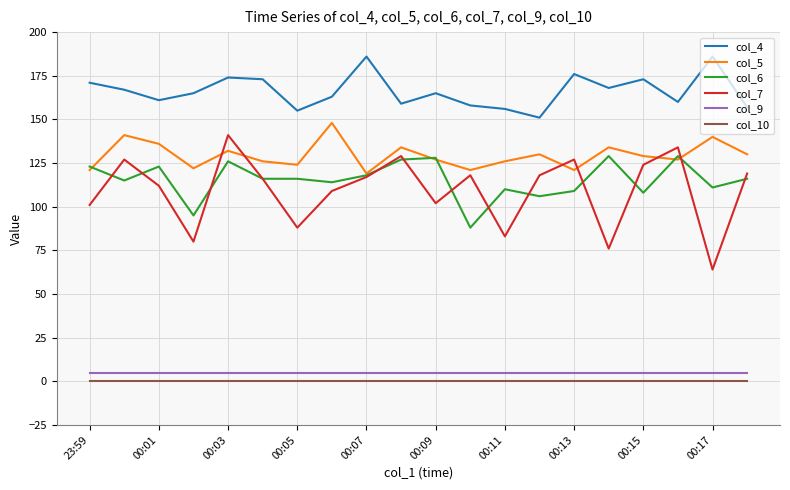

Which series has the largest total across all categories?

col_4